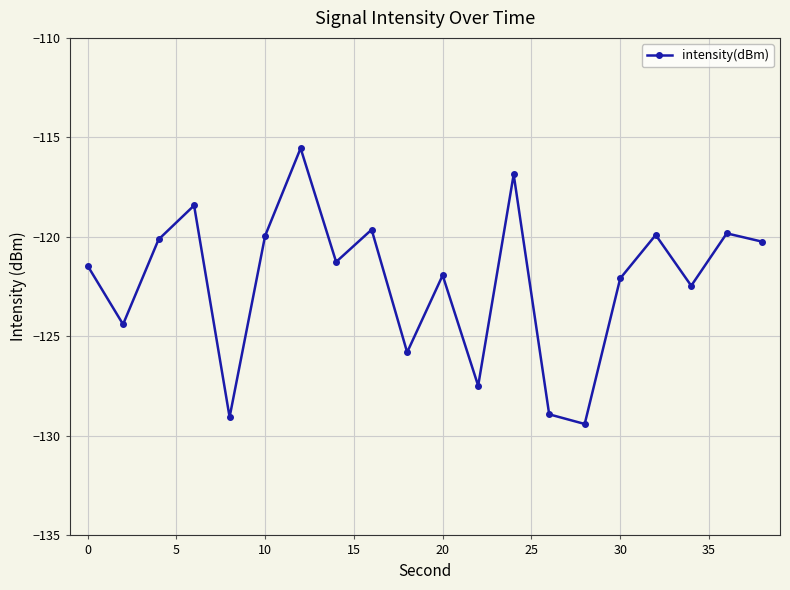

What is the maximum value shown in the chart?

-115.5